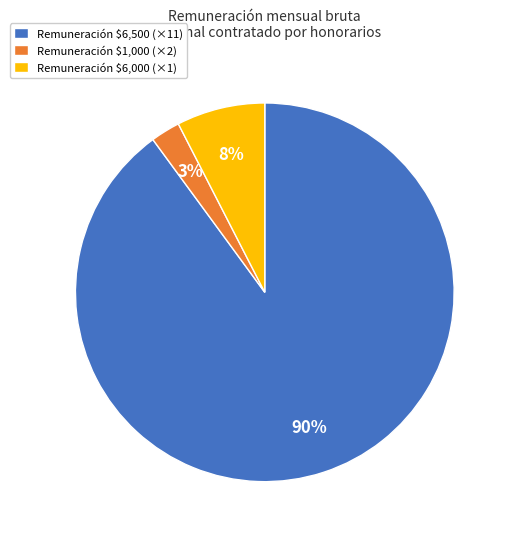

To the nearest percent, what portion does Remuneración $1,000 (×2) represent?

3%